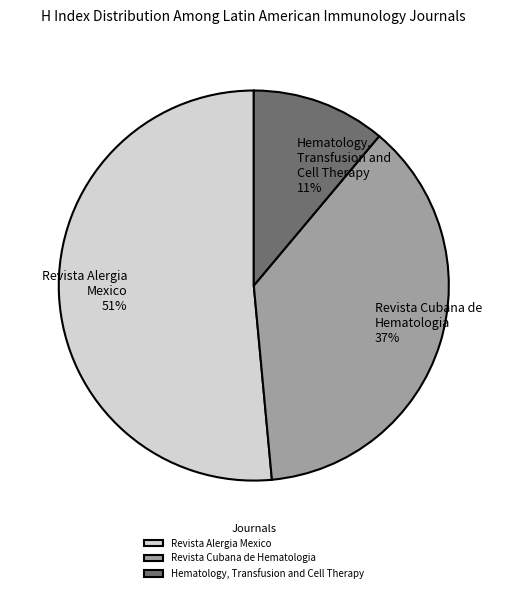

Is the sum of Hematology, Transfusion and Cell Therapy and Revista Alergia Mexico greater than half?

Yes